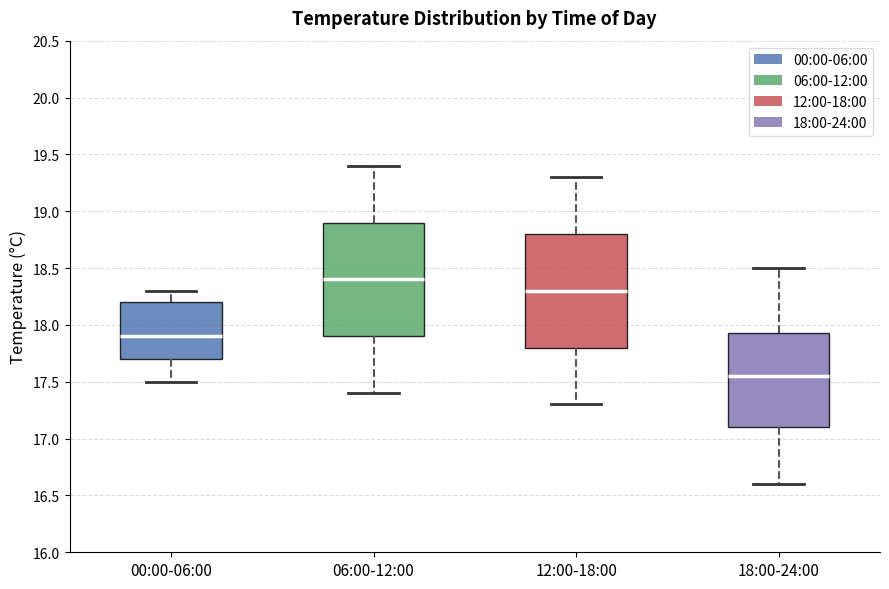

Where does the lower whisker of the box for 18:00-24:00 end on the y-axis? The values are not printed on the chart, so give them approximately, as read against the axis.

16.60